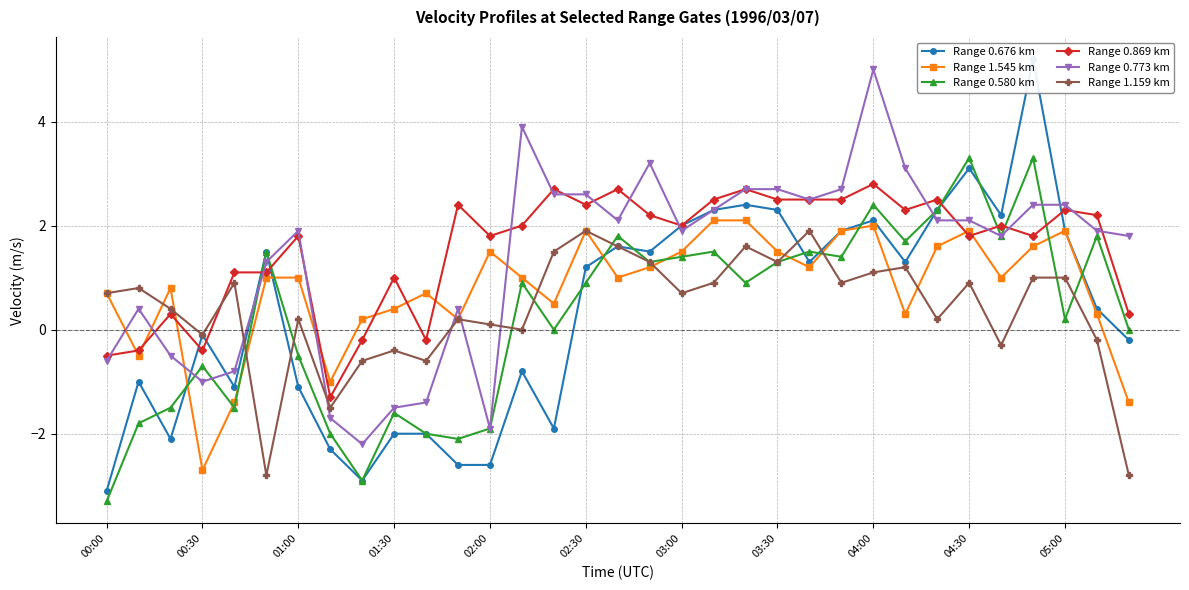

Which series ends up on top after the final intersection of Range 0.773 km and Range 1.159 km?

Range 0.773 km